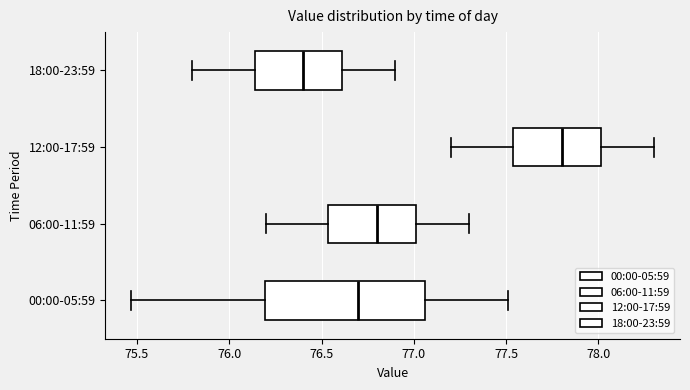

Reading bottom to top, transcribe this box plot: for each box, give where its median line is, the range the box spans, and where its two whiskers end, as read against the x-axis. The values are not printed on the chart, so give them approximately, as read against the axis.

00:00-05:59: median 76.70, box 76.20 to 77.05, whiskers 75.45 to 77.50
06:00-11:59: median 76.80, box 76.55 to 77.00, whiskers 76.20 to 77.30
12:00-17:59: median 77.80, box 77.55 to 78.00, whiskers 77.20 to 78.30
18:00-23:59: median 76.40, box 76.15 to 76.60, whiskers 75.80 to 76.90